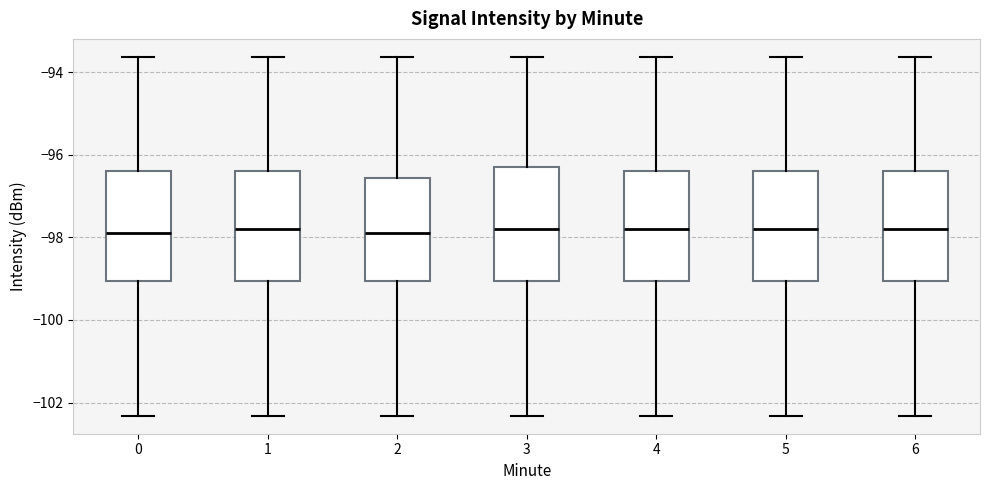

Reading left to right, transcribe this box plot: for each box, give where its median line is, the range the box spans, and where its two whiskers end, as read against the y-axis. The values are not printed on the chart, so give them approximately, as read against the axis.

0: median -97.8, box -99.0 to -96.4, whiskers -102.4 to -93.6
1: median -97.8, box -99.0 to -96.4, whiskers -102.4 to -93.6
2: median -97.8, box -99.0 to -96.6, whiskers -102.4 to -93.6
3: median -97.8, box -99.0 to -96.2, whiskers -102.4 to -93.6
4: median -97.8, box -99.0 to -96.4, whiskers -102.4 to -93.6
5: median -97.8, box -99.0 to -96.4, whiskers -102.4 to -93.6
6: median -97.8, box -99.0 to -96.4, whiskers -102.4 to -93.6